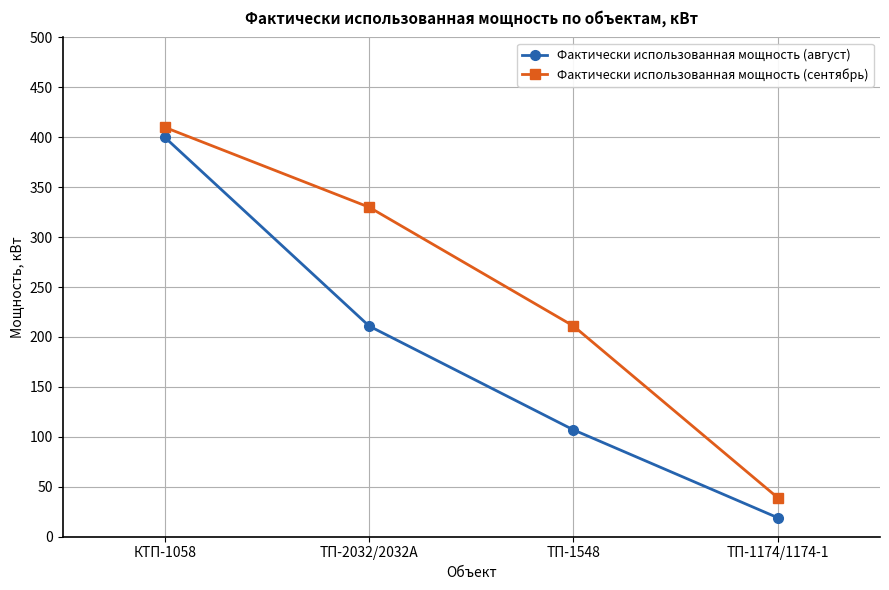

Is it true that Фактически использованная мощность (август) equals 19 at ТП-1174/1174-1?

True